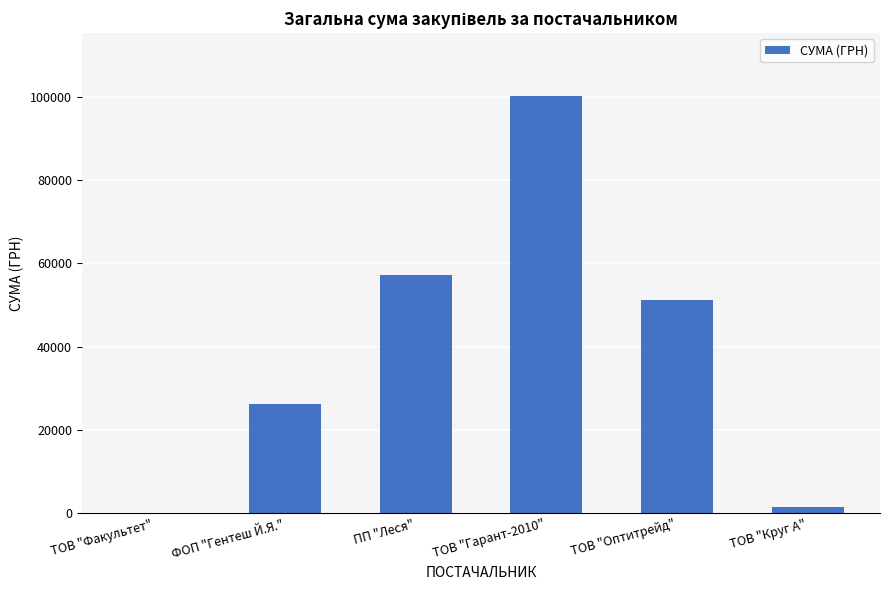

Count the number of data series in this chart.

1